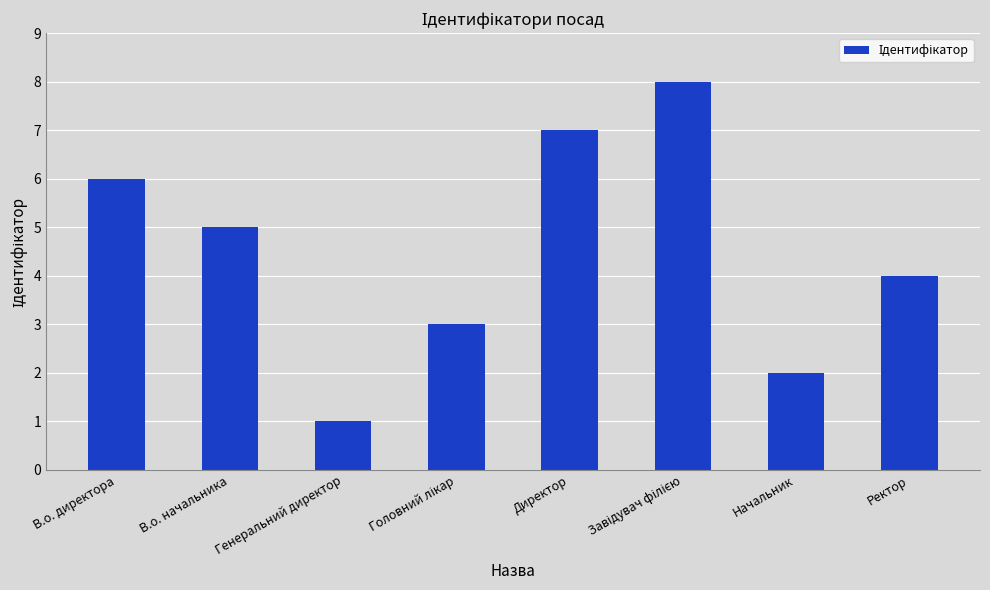

What is the label of the 2nd bar from the right?

Начальник